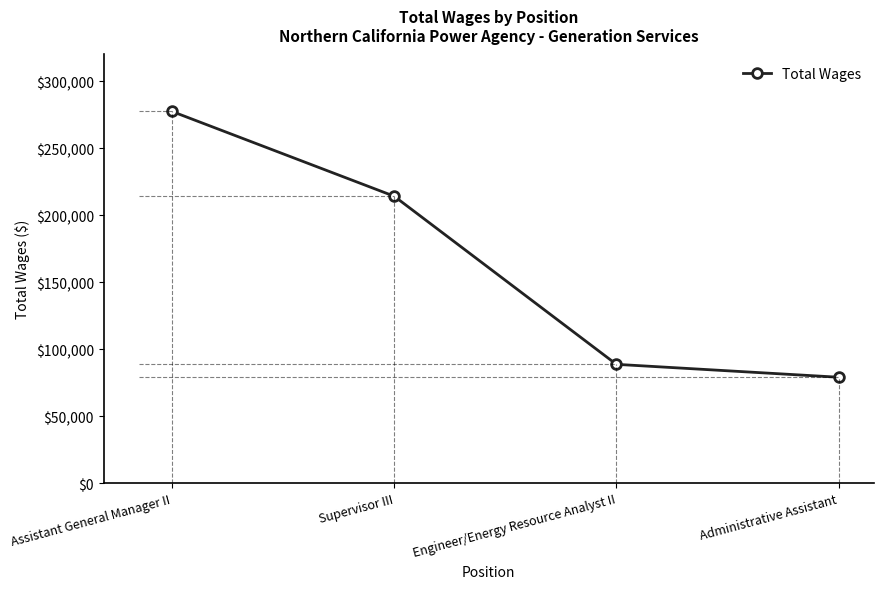

How many series are shown in this chart?

1